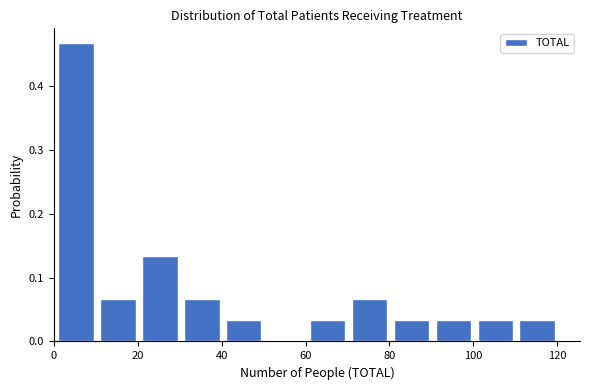

Reading left to right, list every bar in this chart as the range it spans on the x-axis followed by its height. Neither the bar edges nor the heights are printed on the chart, so give them approximately, as read against the axes.

1 to 11: 0.47
11 to 21: 0.07
21 to 31: 0.13
31 to 41: 0.07
41 to 51: 0.03
51 to 61: 0
61 to 71: 0.03
71 to 81: 0.07
81 to 91: 0.03
91 to 101: 0.03
101 to 111: 0.03
111 to 121: 0.03